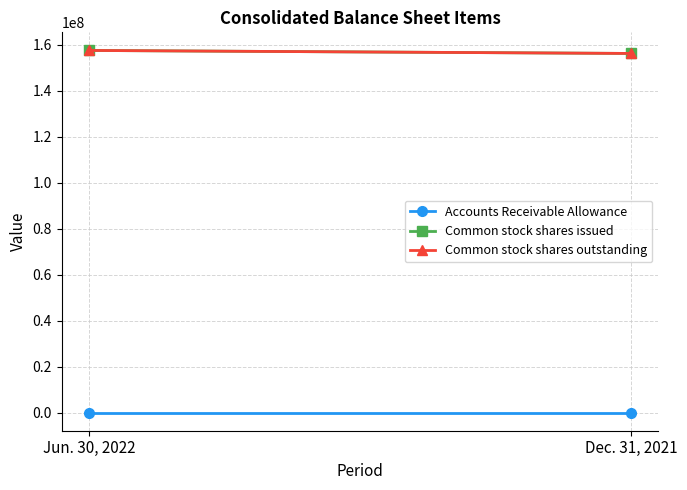

True or false: Accounts Receivable Allowance has a value of 344 at Jun. 30, 2022.

False